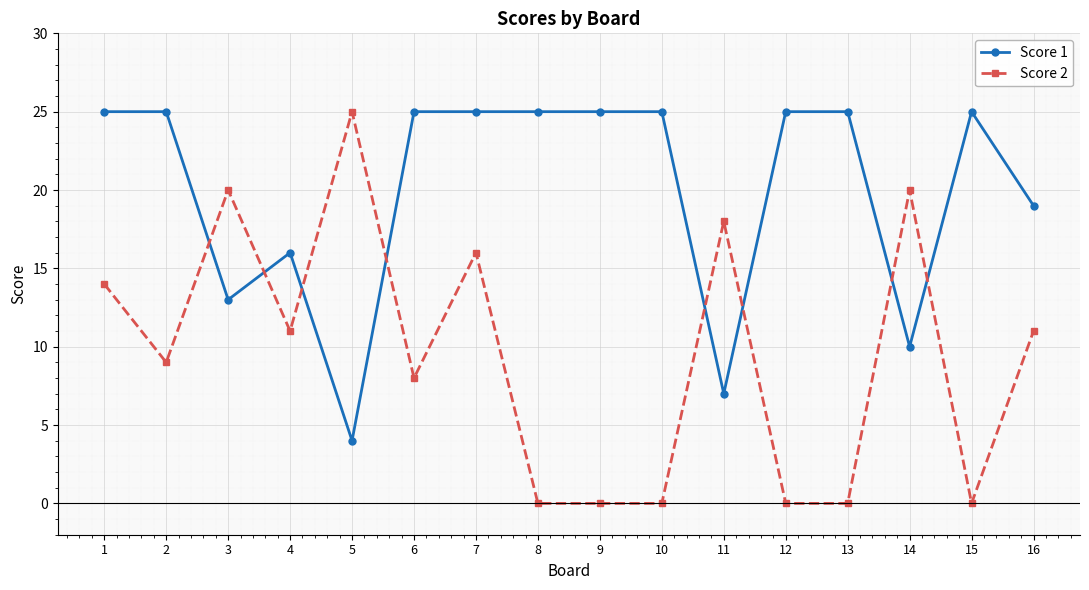

Which series has the largest total across all categories?

Score 1